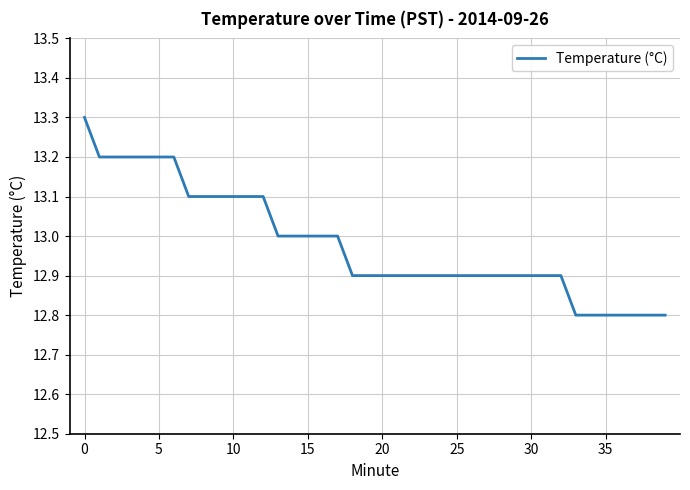

What is the greatest value displayed?

13.3